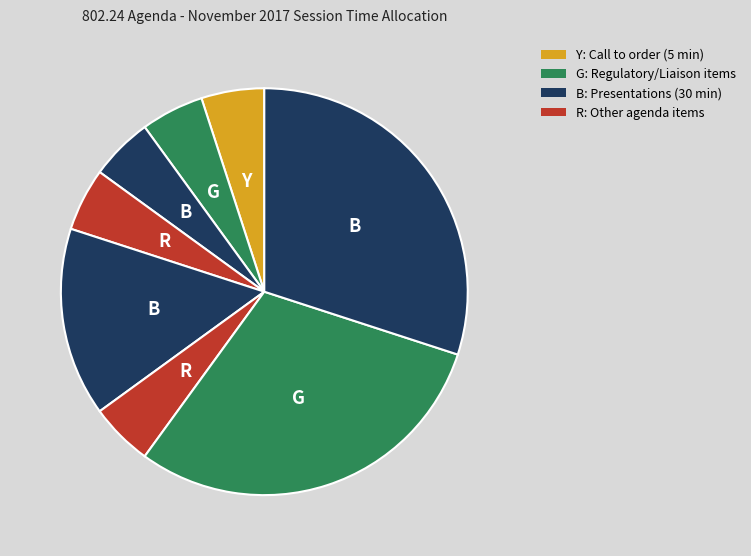

How many slices are in this pie chart?

8